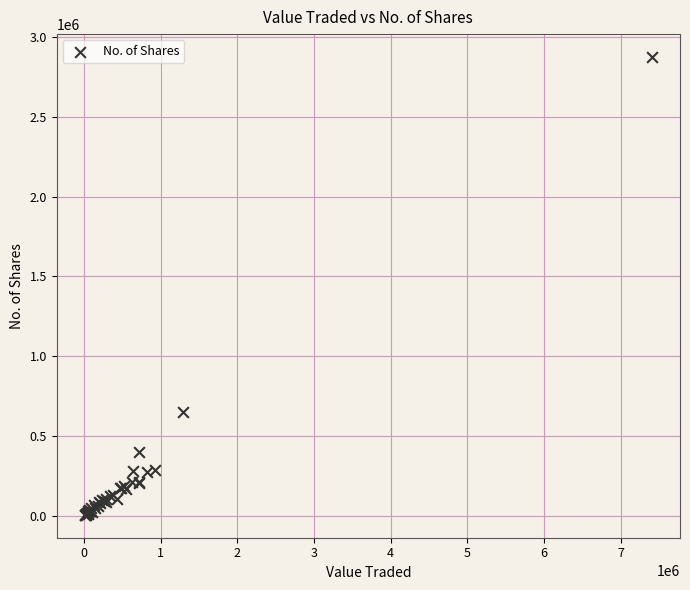

What Y value in the scatter plot is closest to 1440907?

653219